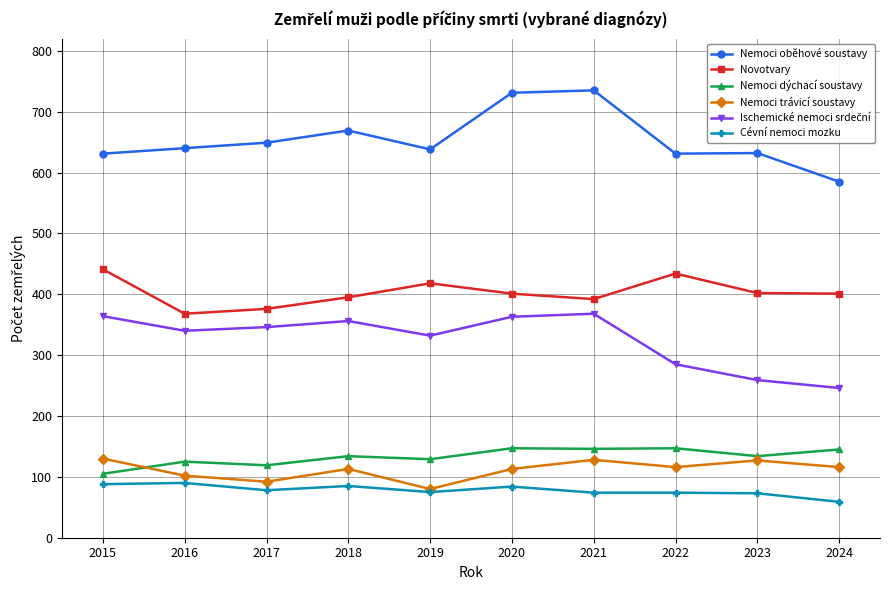

What is the lowest value of the Nemoci dýchací soustavy series?

105